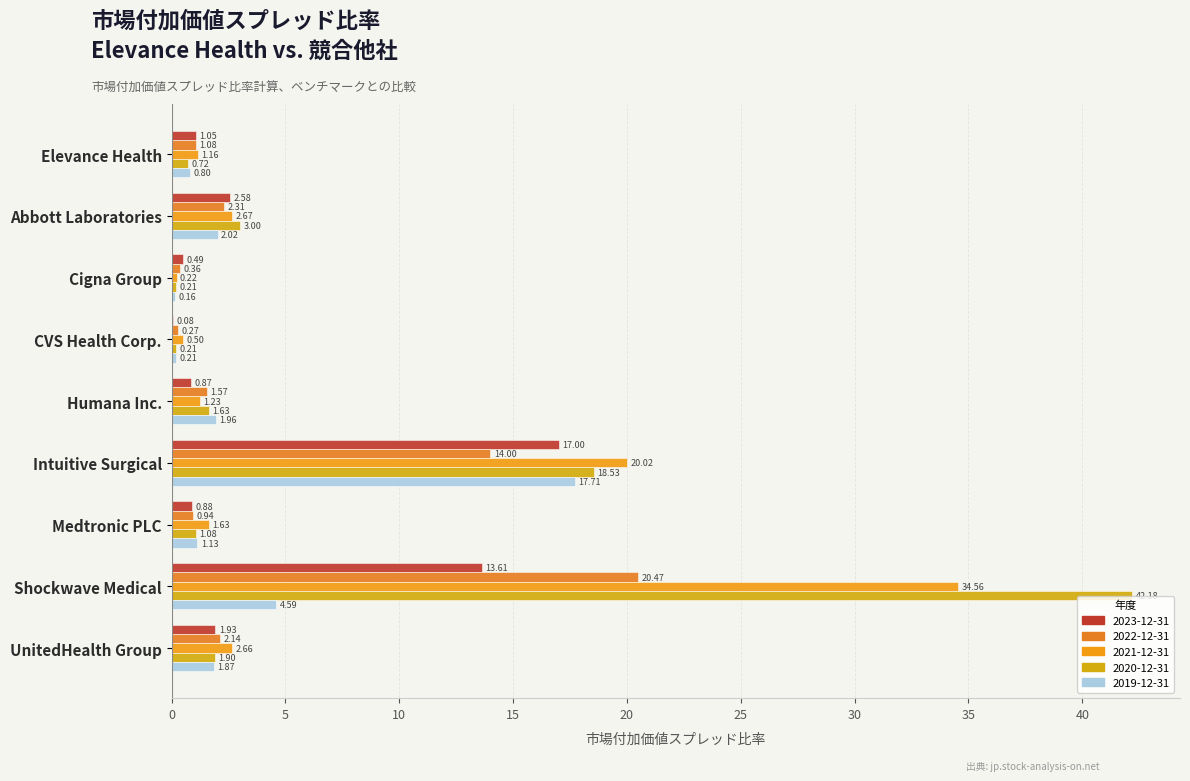

What is the approximate value of 2021-12-31 at Intuitive Surgical?

20.0